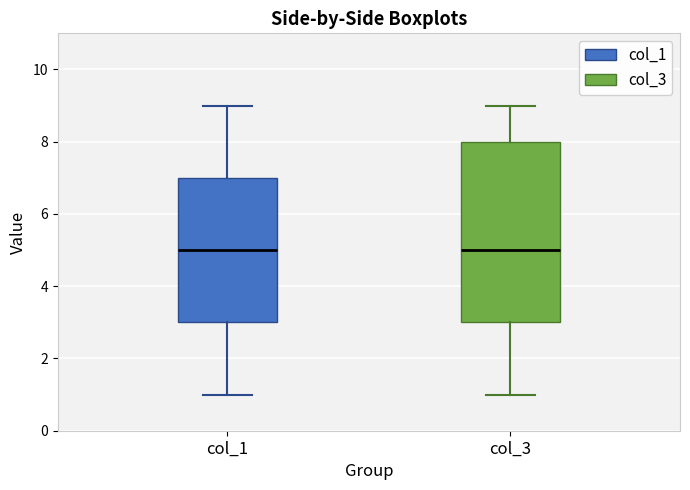

Comparing the boxes themselves (not the whiskers), which one is the tallest?

col_3